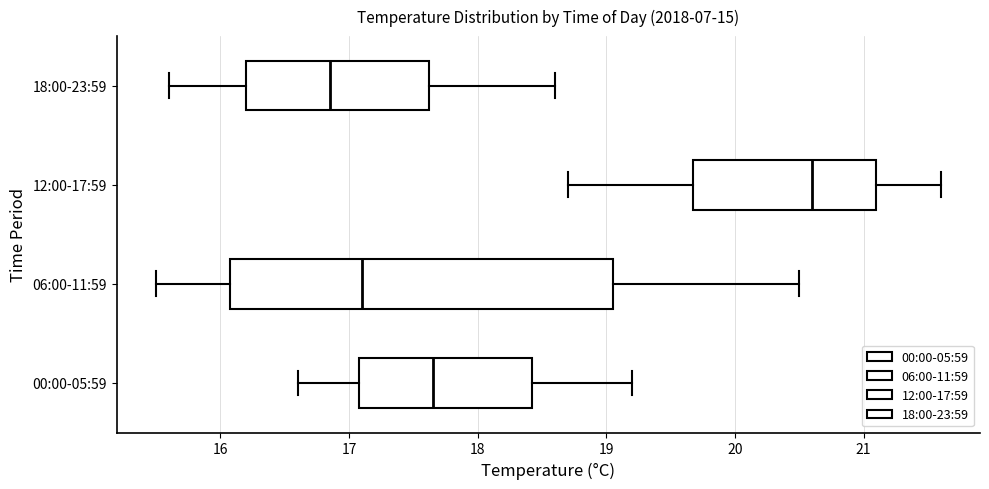

Which box's median line is the furthest to the right?

12:00-17:59